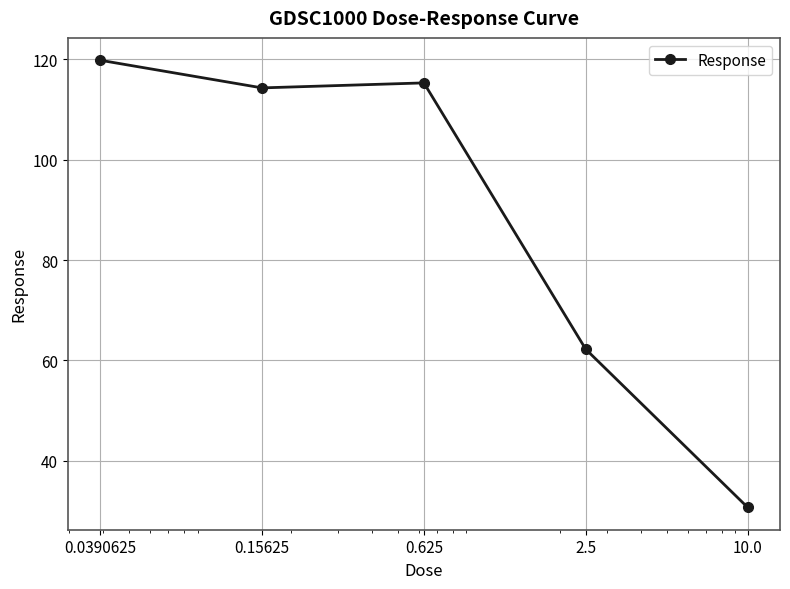

What is the smallest value displayed?

30.7